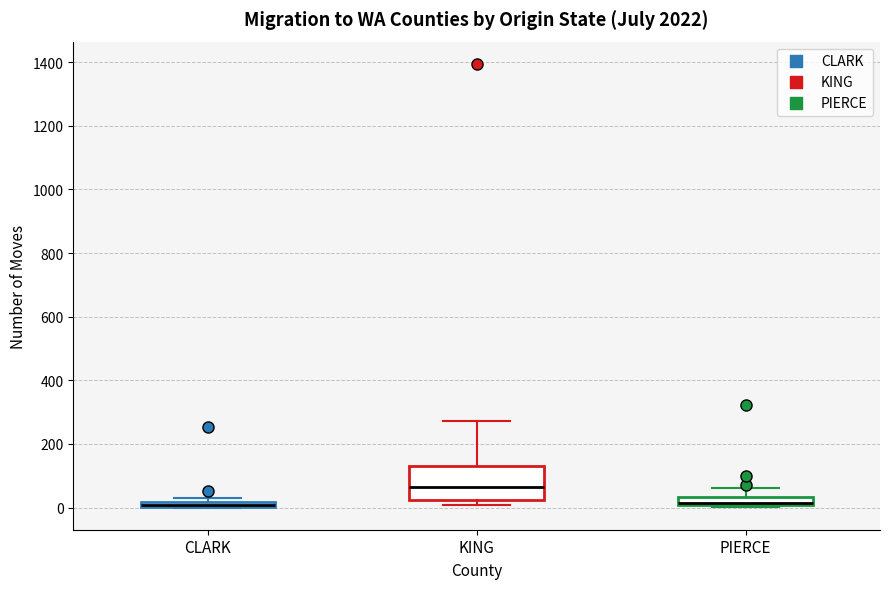

Where is the upper edge of the box for KING on the y-axis? The values are not printed on the chart, so give them approximately, as read against the axis.

140